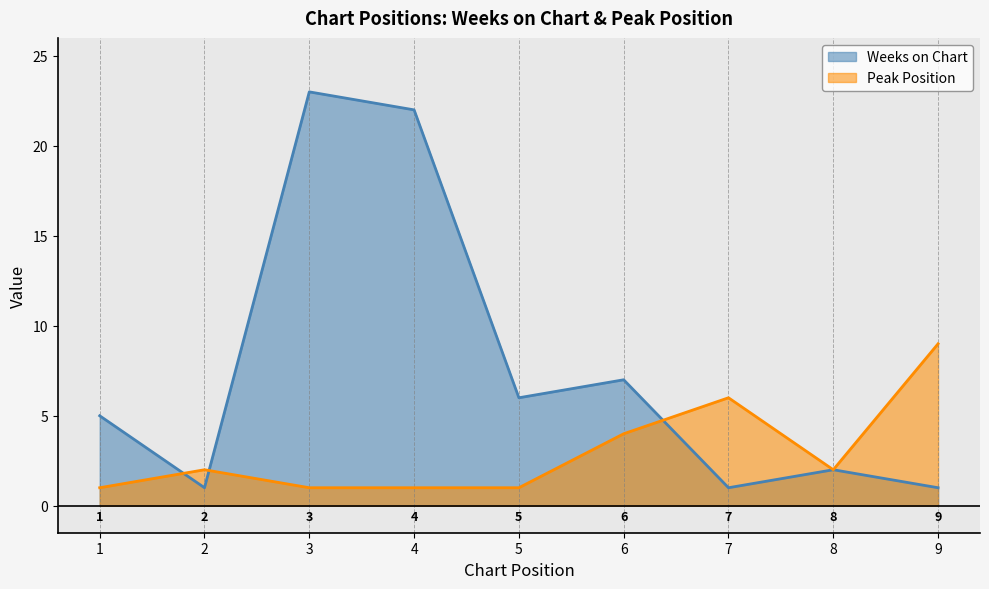

Rank the categories by Weeks on Chart value from highest to lowest.

3, 4, 6, 5, 1, 8, 2, 7, 9